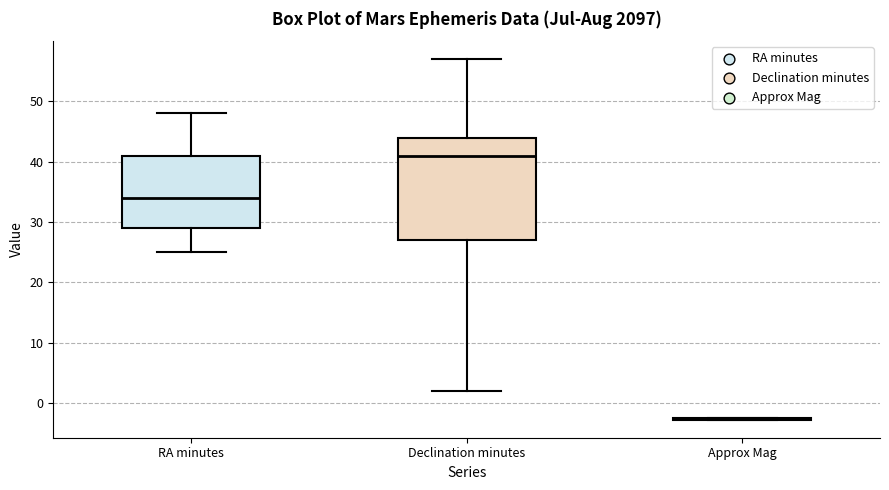

Which box is the tallest, from its lower edge to its upper edge?

Declination minutes